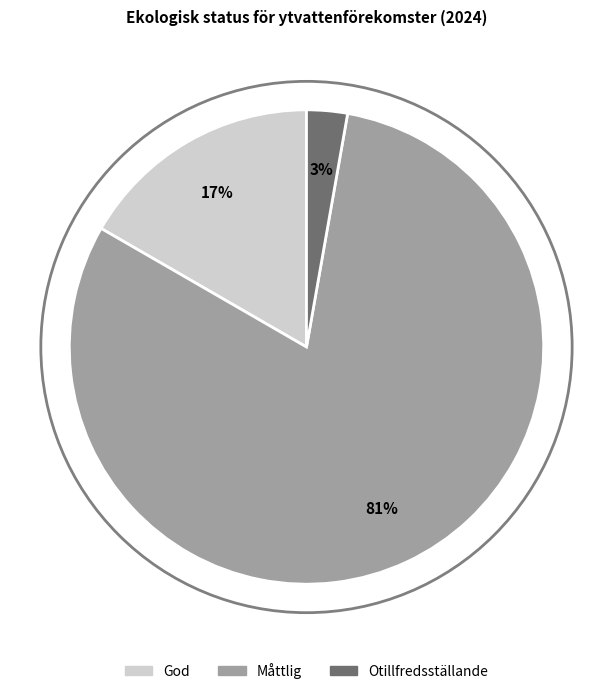

The Otillfredsställande slice represents 3% of the pie. True or false?

True